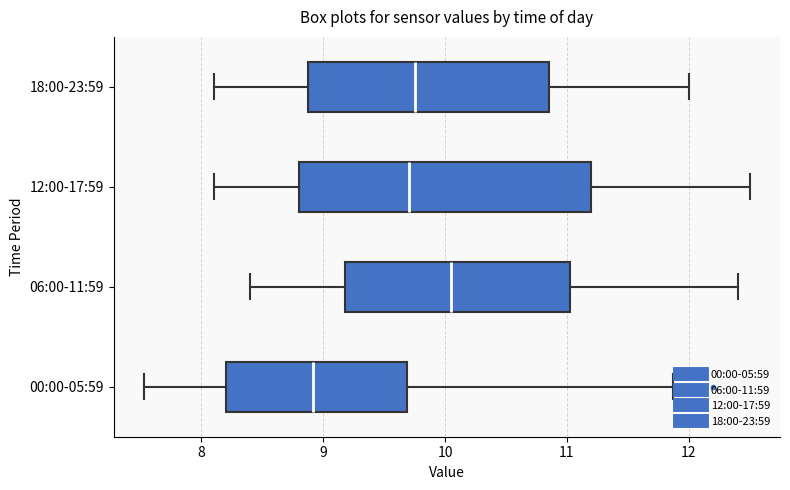

Reading bottom to top, read every box against the x-axis: the position of its median line, the range the box covers, and the ends of its whiskers. The values are not printed on the chart, so give them approximately, as read against the axis.

00:00-05:59: median 8.9, box 8.2 to 9.7, whiskers 7.5 to 11.9
06:00-11:59: median 10.1, box 9.2 to 11.0, whiskers 8.4 to 12.4
12:00-17:59: median 9.7, box 8.8 to 11.2, whiskers 8.1 to 12.5
18:00-23:59: median 9.8, box 8.9 to 10.9, whiskers 8.1 to 12.0